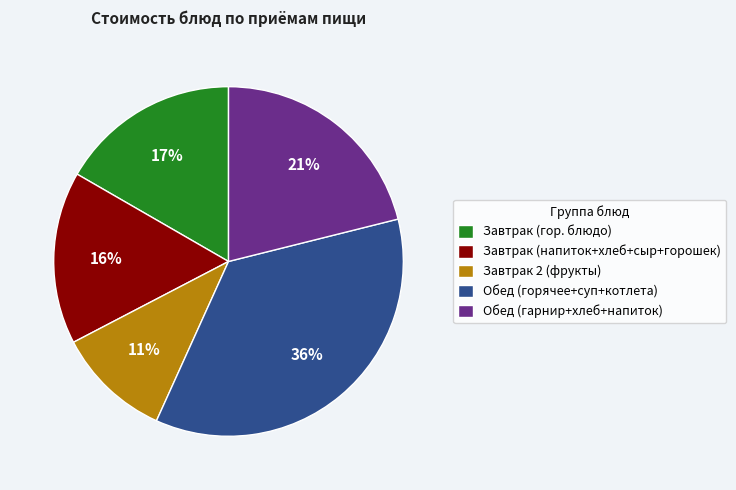

The Завтрак 2 (фрукты) slice represents 1% of the pie. True or false?

False